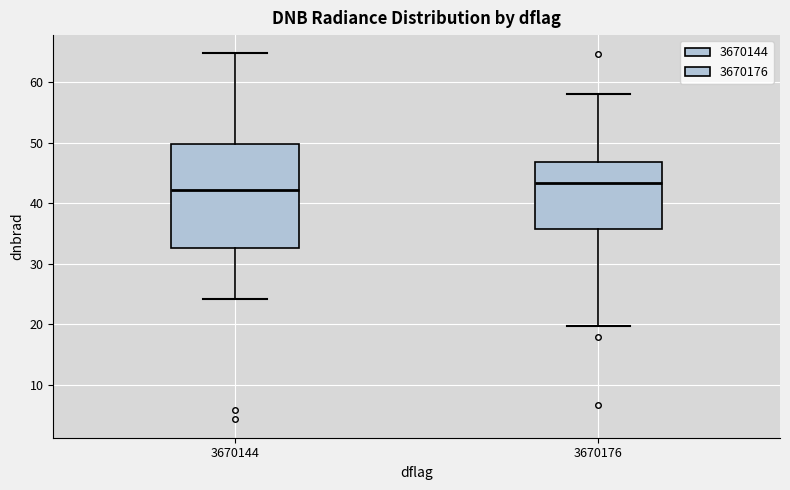

Reading left to right, transcribe this box plot: for each box, give where its median line is, the range the box spans, and where its two whiskers end, as read against the y-axis. The values are not printed on the chart, so give them approximately, as read against the axis.

3670144: median 42, box 33 to 50, whiskers 24 to 65
3670176: median 43, box 36 to 47, whiskers 20 to 58